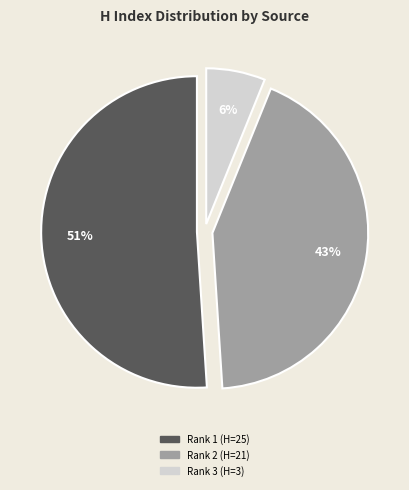

Is there a majority slice in this chart?

Yes